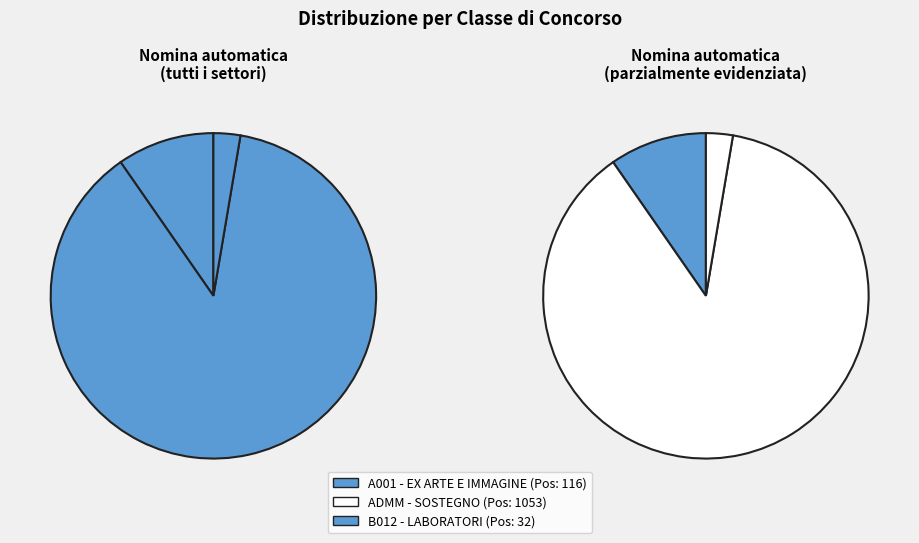

Is B012 - LABORATORI DI SCIENZE the majority of the pie?

No